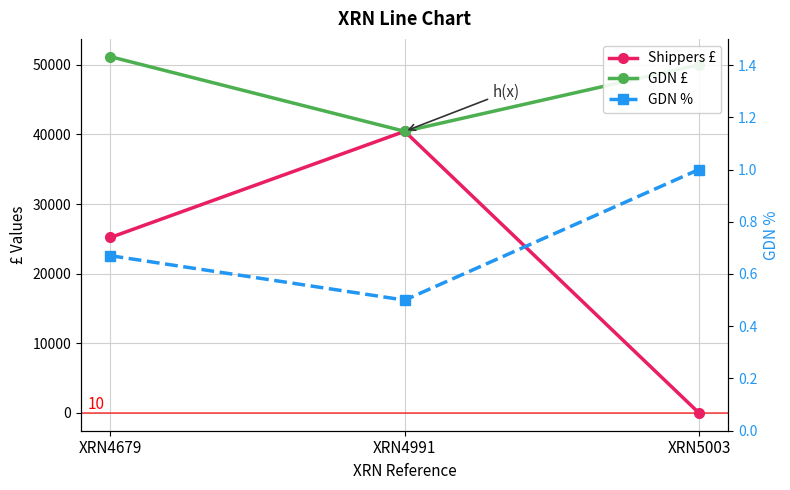

List the labels in order of Shippers £ value, largest first.

XRN4991, XRN4679, XRN5003